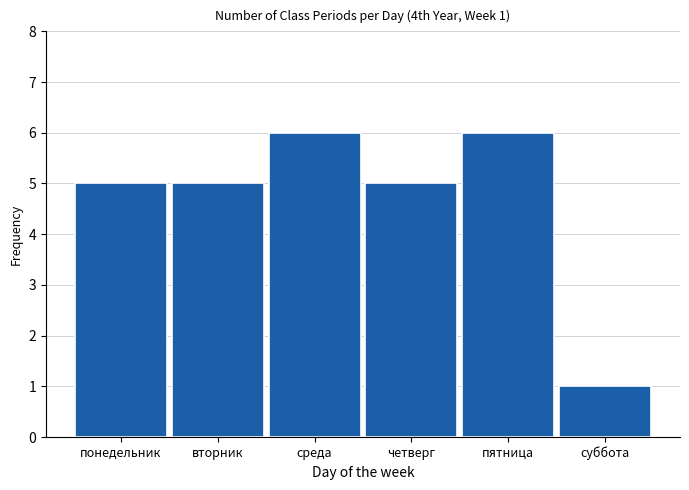

Reading left to right, what are all the values shown in this chart?

понедельник=5	вторник=5	среда=6	четверг=5	пятница=6	суббота=1